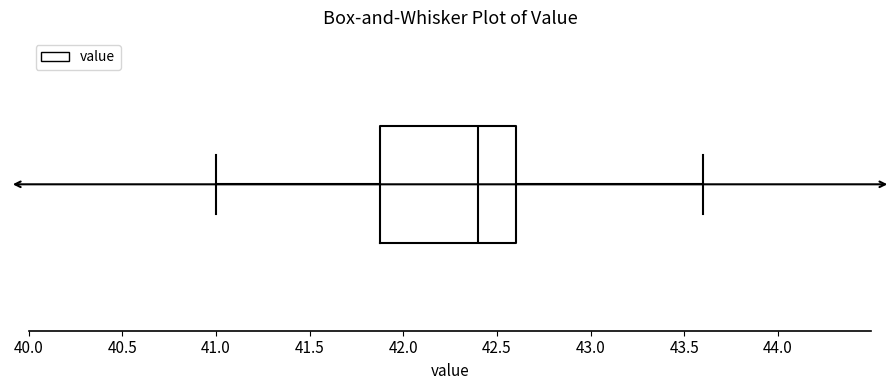

Where does the median line of the box sit on the x-axis? The values are not printed on the chart, so give them approximately, as read against the axis.

42.4